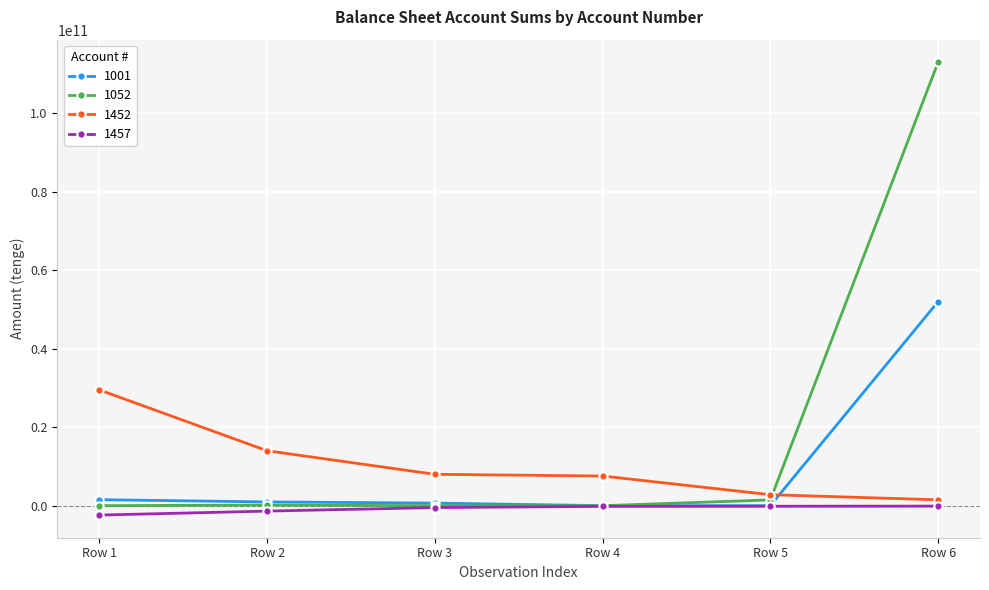

What is the spread (max minus min) of values at Row 6?

113111842762.2